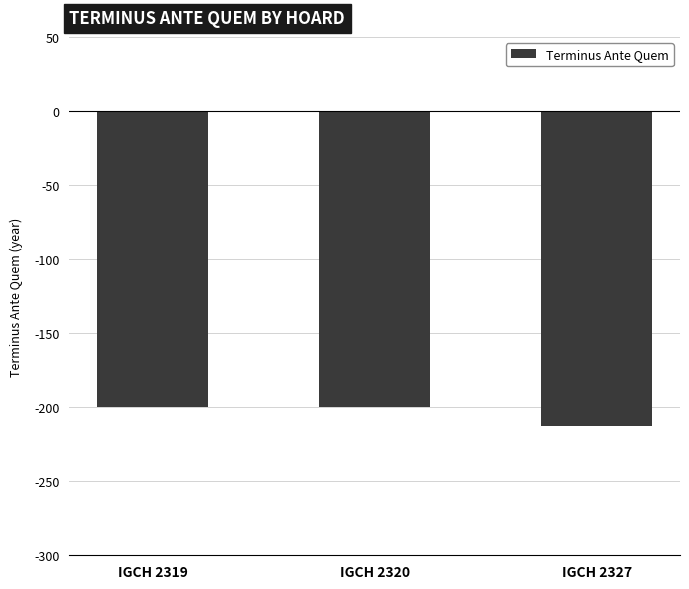

How many values are between -213 and -200?

3